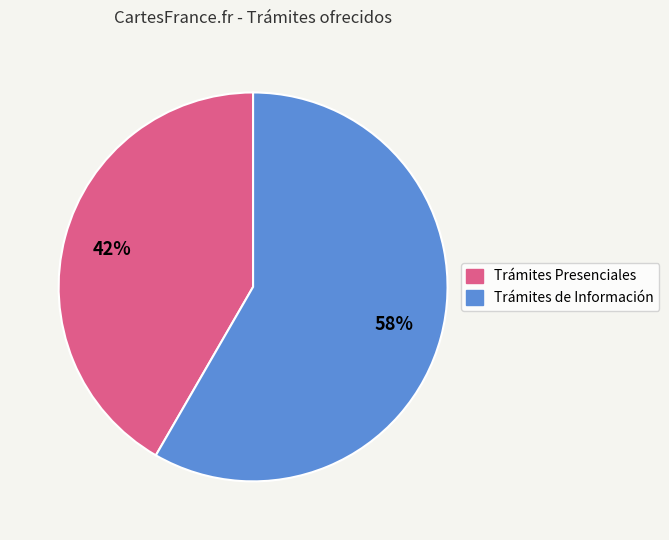

To the nearest percent, what is the average slice percentage?

50%